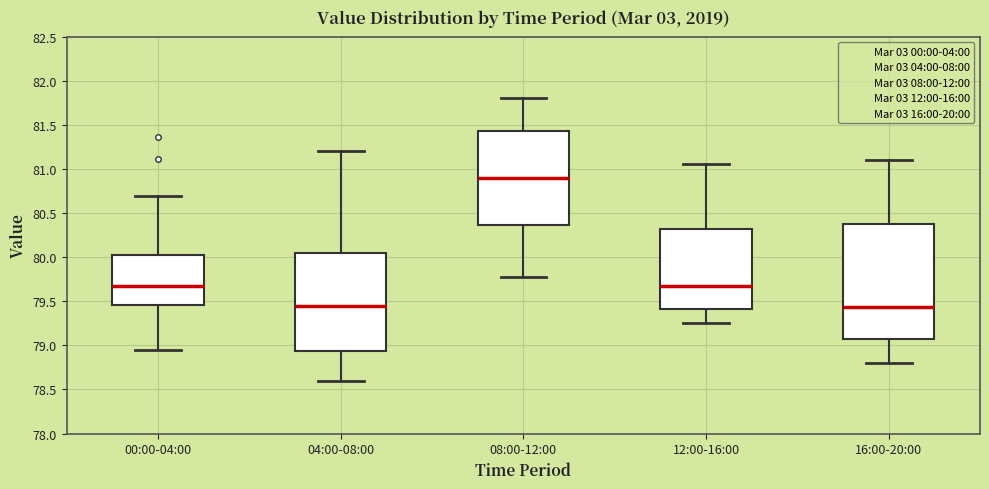

Where is the lower edge of the box for 16:00-20:00 on the y-axis? The values are not printed on the chart, so give them approximately, as read against the axis.

79.05